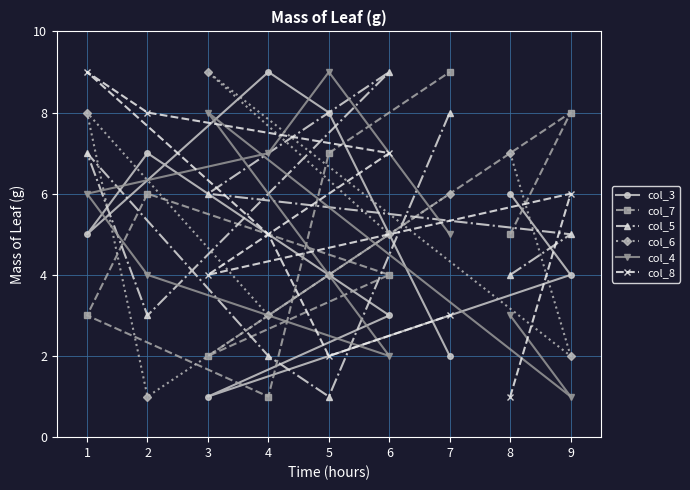

At which category is the sum across all series the highest?

1